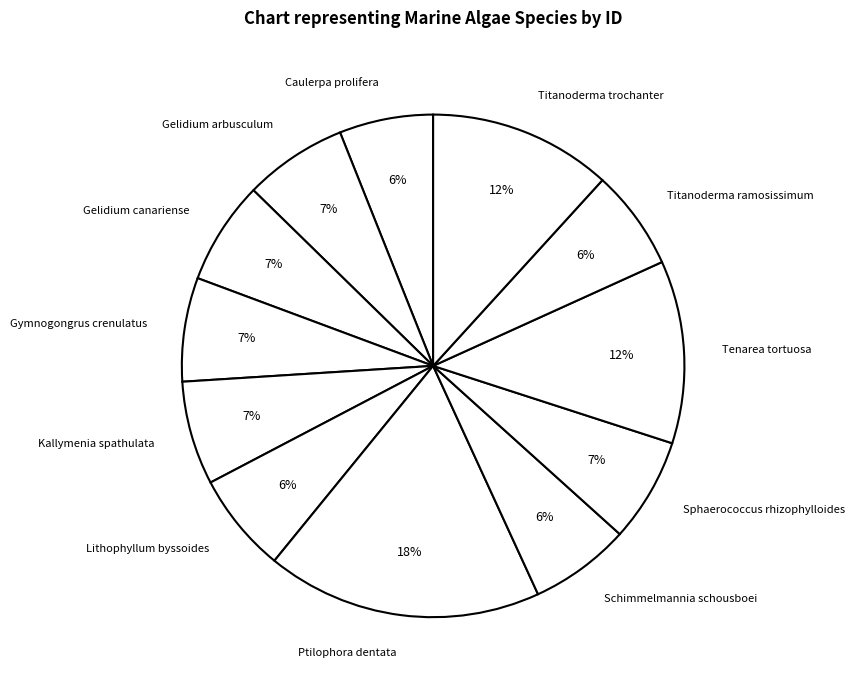

Approximately how many times larger is the value at Schimmelmannia schousboei compared to Lithophyllum byssoides?

1.0